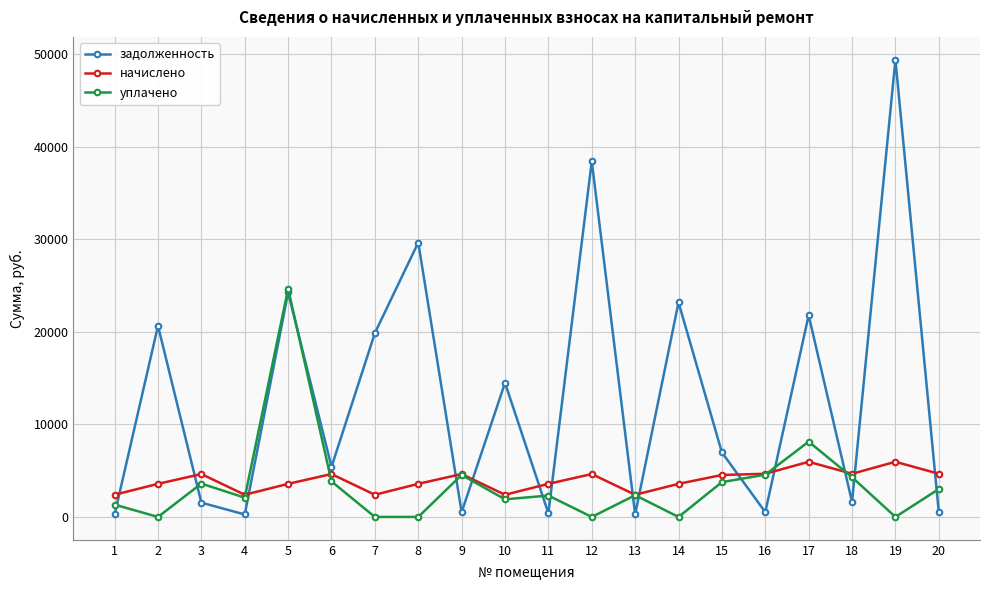

At which label is задолженность closest to 24844?

5